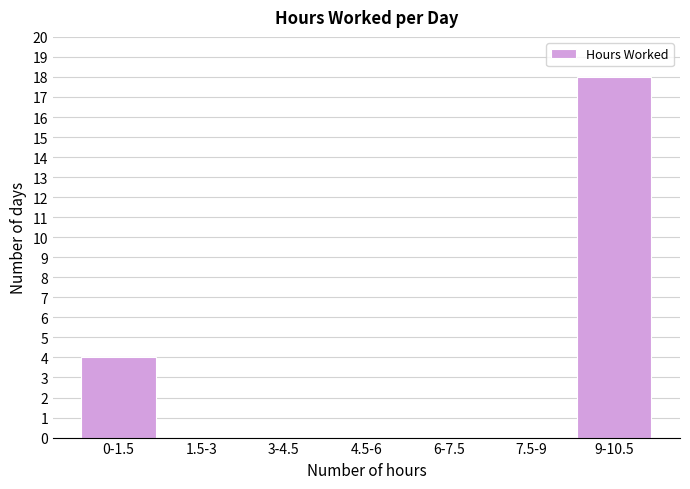

Reading left to right, what are all the values shown in this chart?

0-1.5=4	1.5-3=0	3-4.5=0	4.5-6=0	6-7.5=0	7.5-9=0	9-10.5=18